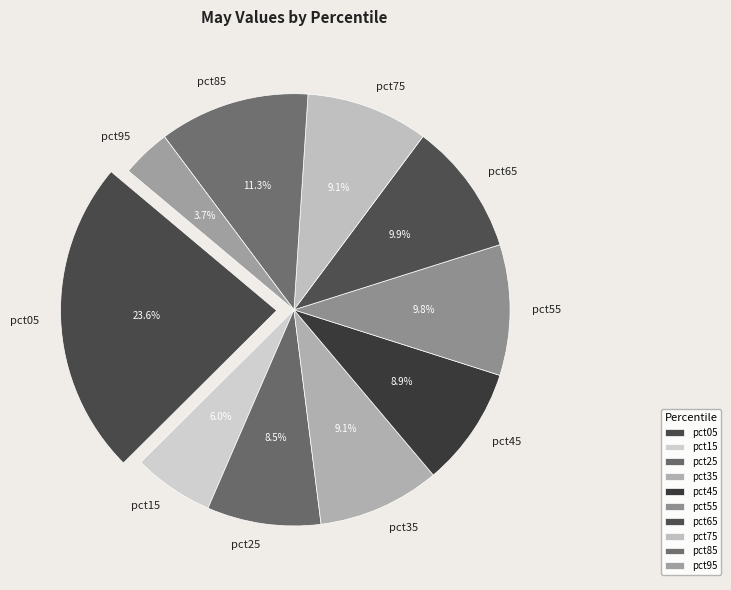

How many slices are in this pie chart?

10